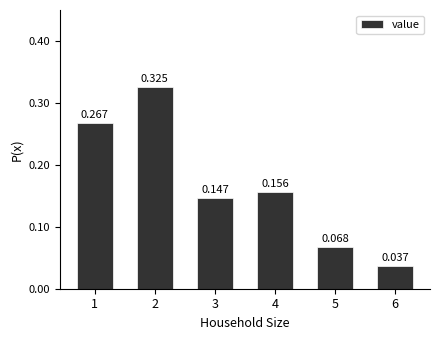

Does the chart contain any negative values?

No